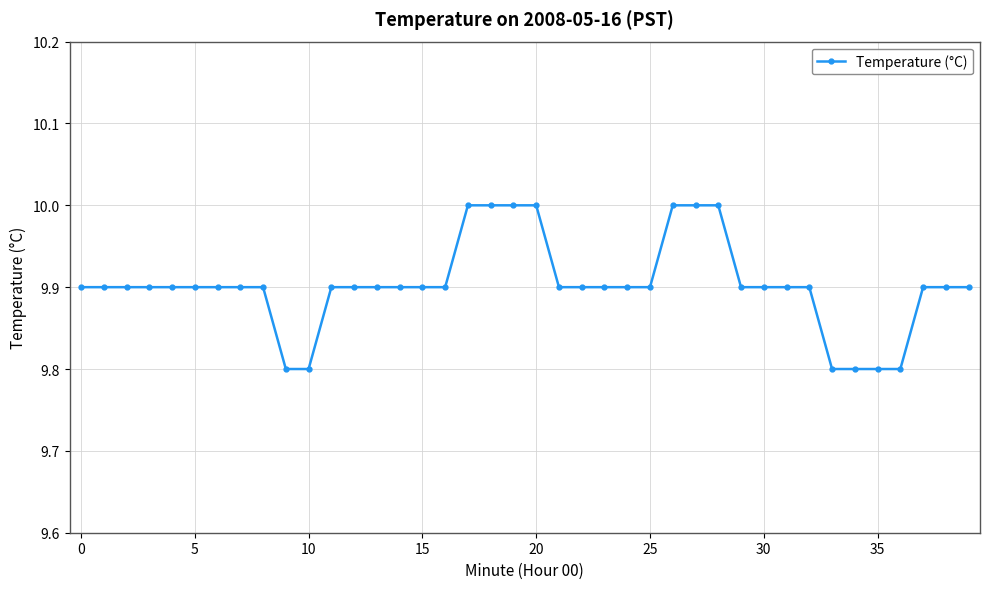

What is the value of the 21st point from the left?

10.0